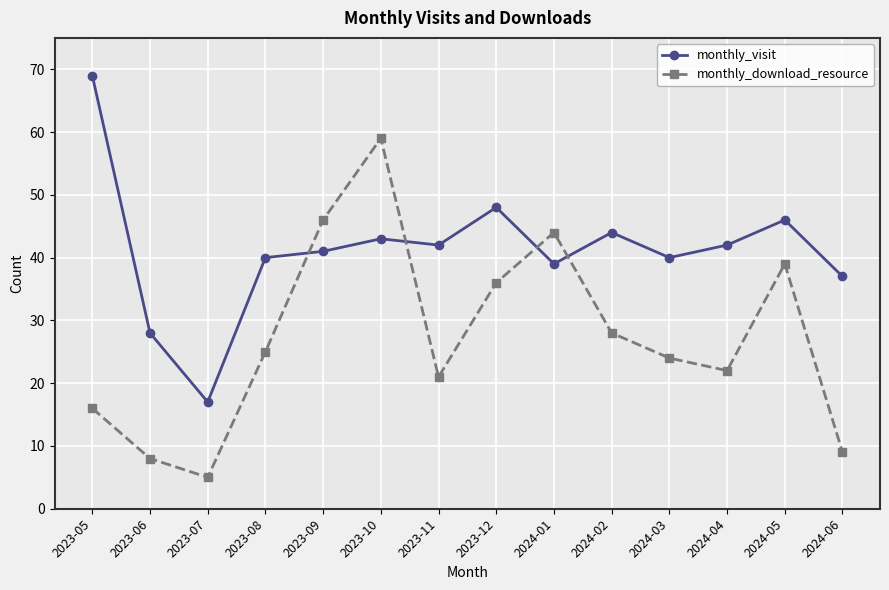

In monthly_download_resource, how many points are lower than both neighbors (excluding endpoints)?

3